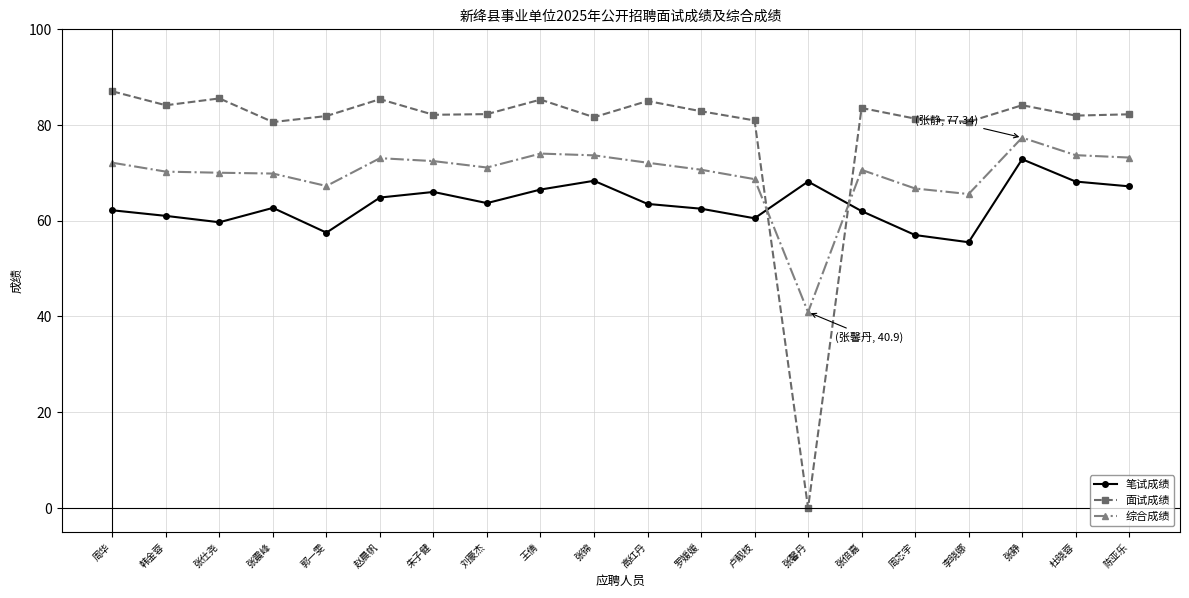

What is the difference between the maximum and second lowest values in the 笔试成绩 series?

15.8